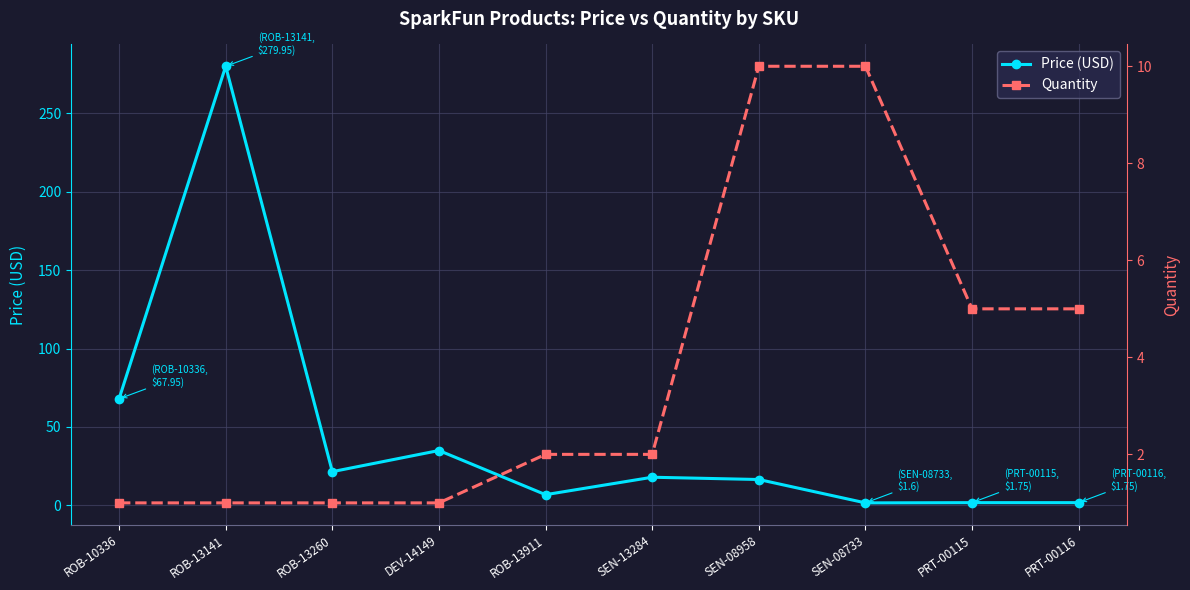

After their last crossing, which series has the higher values: Price (USD) or Quantity?

Quantity